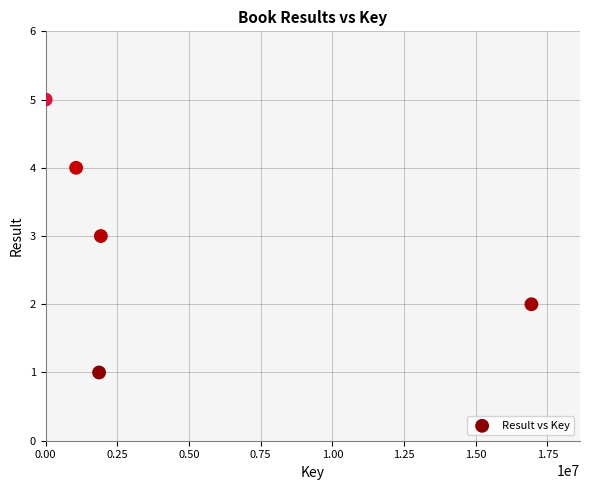

What is the average Y value?

3